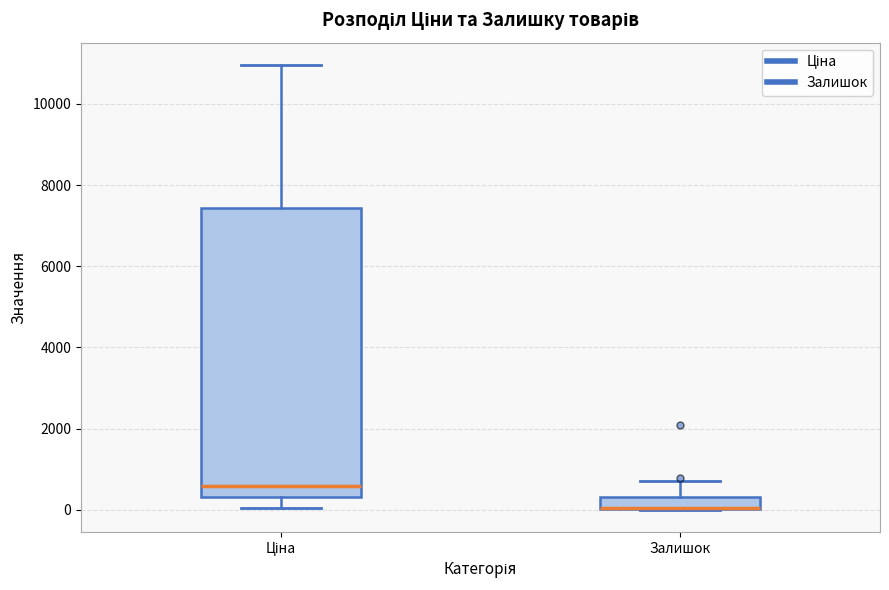

Where is the upper edge of the box for Залишок on the y-axis? The values are not printed on the chart, so give them approximately, as read against the axis.

400